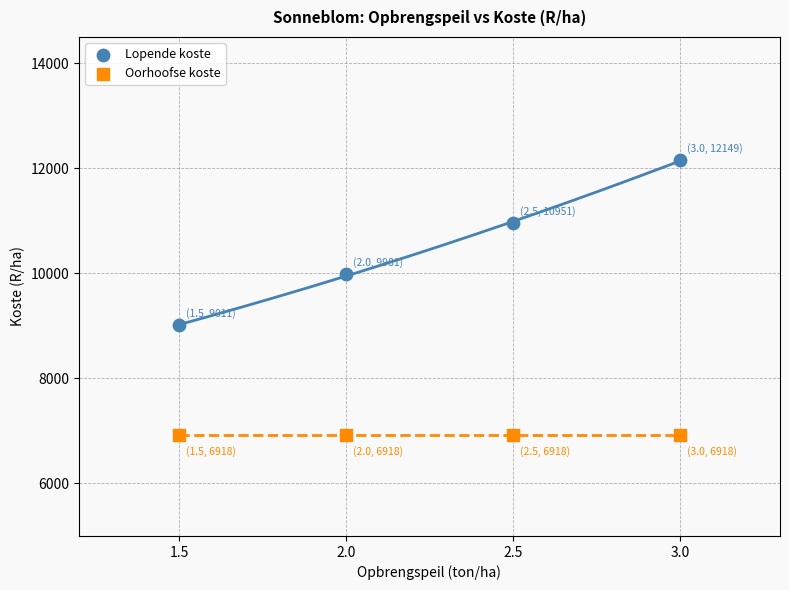

Which series contains the highest Y value?

Lopende koste